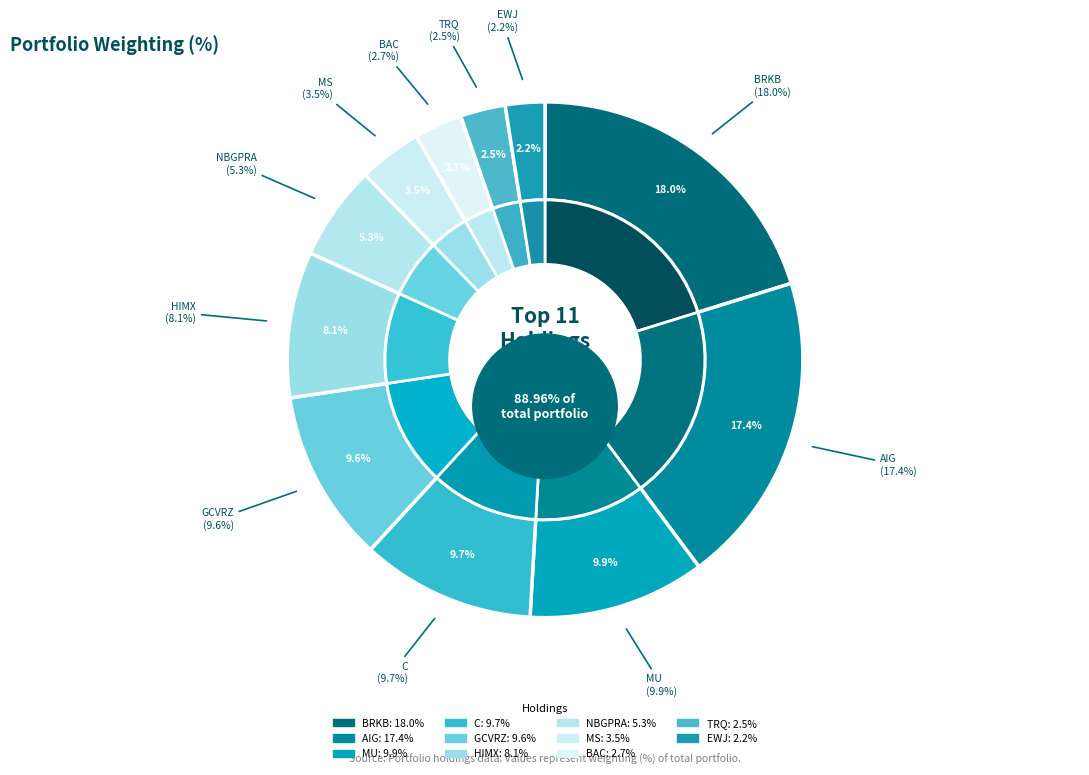

True or false: AMERICAN INTL GROUP INC accounts for 10% of the total.

False